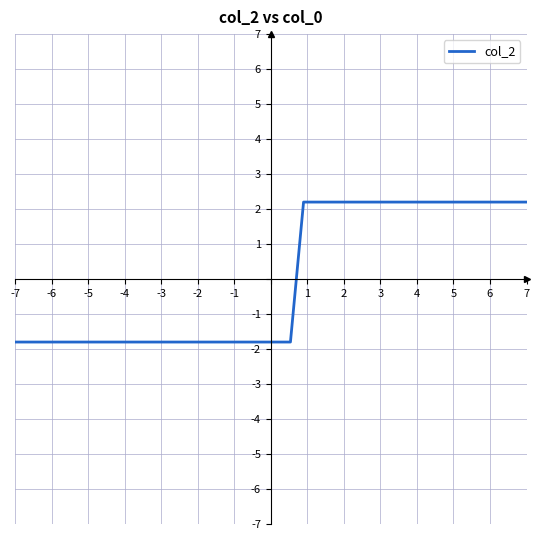

What is the minimum value shown in the chart?

-1.8